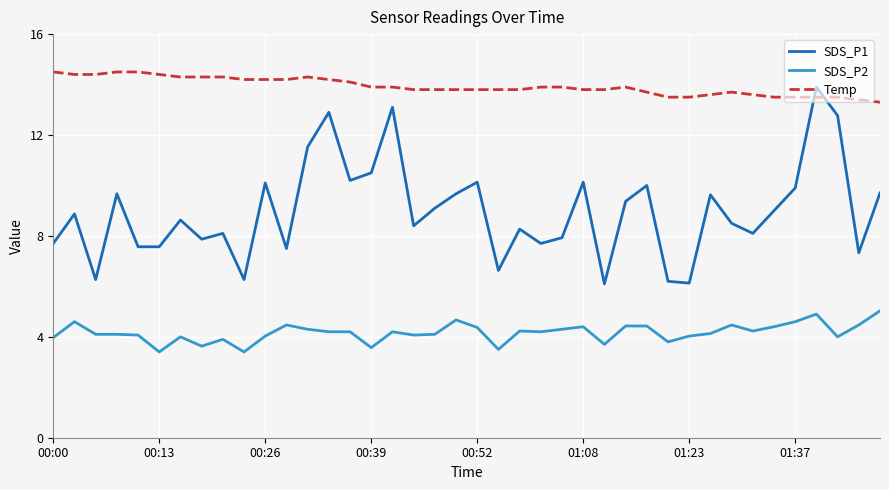

What is the difference between the maximum and minimum values in the SDS_P2 series?

1.6